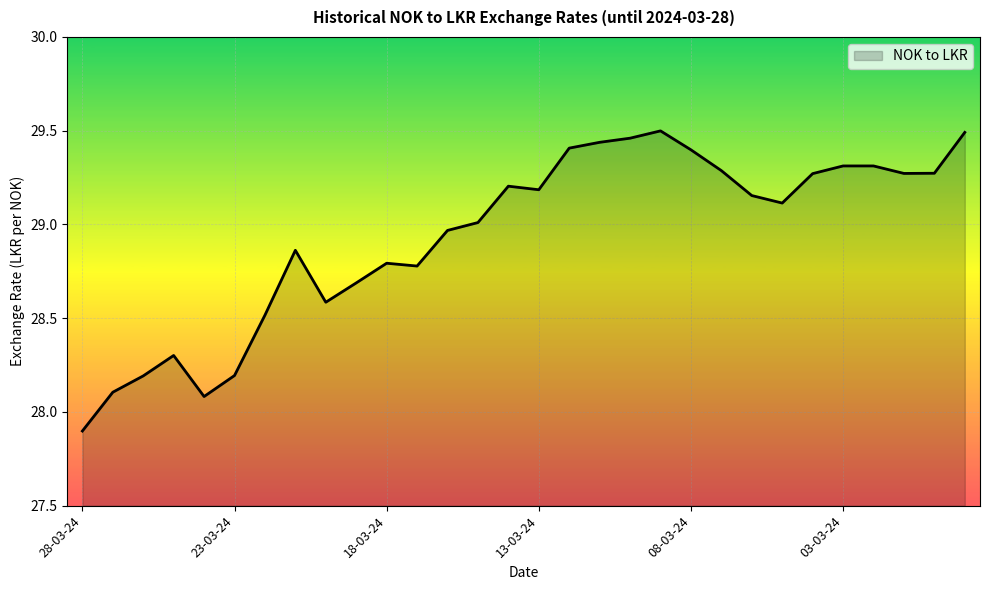

What is the smallest value displayed?

27.9